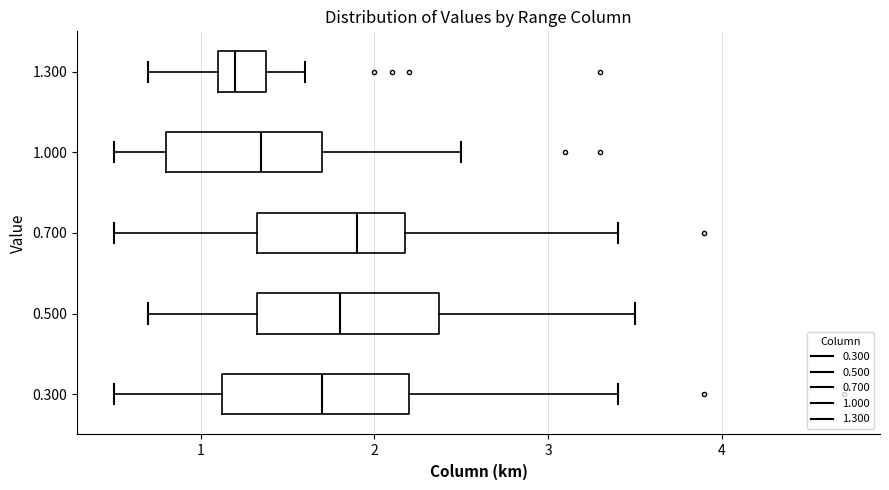

Reading bottom to top, transcribe this box plot: for each box, give where its median line is, the range the box spans, and where its two whiskers end, as read against the x-axis. The values are not printed on the chart, so give them approximately, as read against the axis.

0.300: median 1.7, box 1.1 to 2.2, whiskers 0.5 to 3.4
0.500: median 1.8, box 1.3 to 2.4, whiskers 0.7 to 3.5
0.700: median 1.9, box 1.3 to 2.2, whiskers 0.5 to 3.4
1.000: median 1.4, box 0.8 to 1.7, whiskers 0.5 to 2.5
1.300: median 1.2, box 1.1 to 1.4, whiskers 0.7 to 1.6